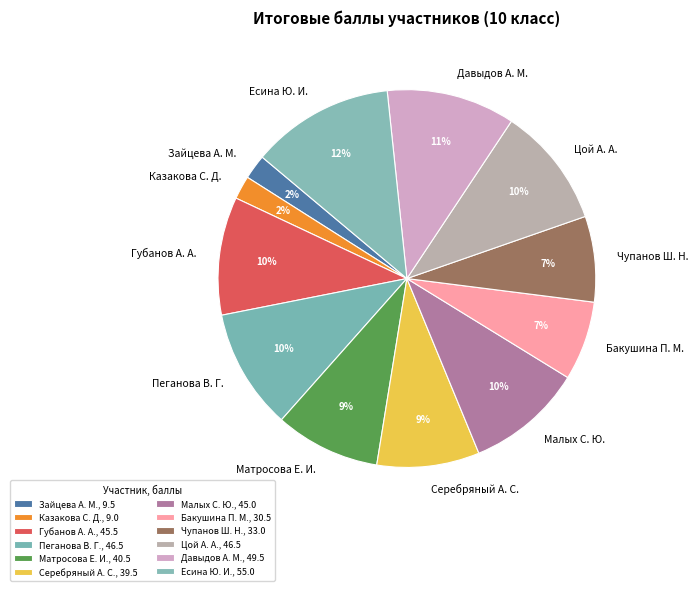

To the nearest percent, what portion does Чупанов Ш. Н. represent?

7%